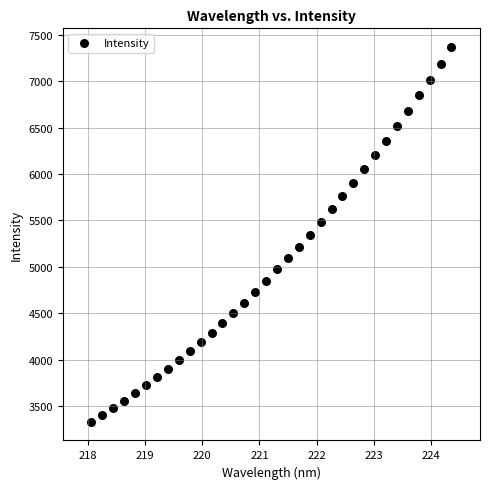

What is the range of X values (max minus min)?

6.3